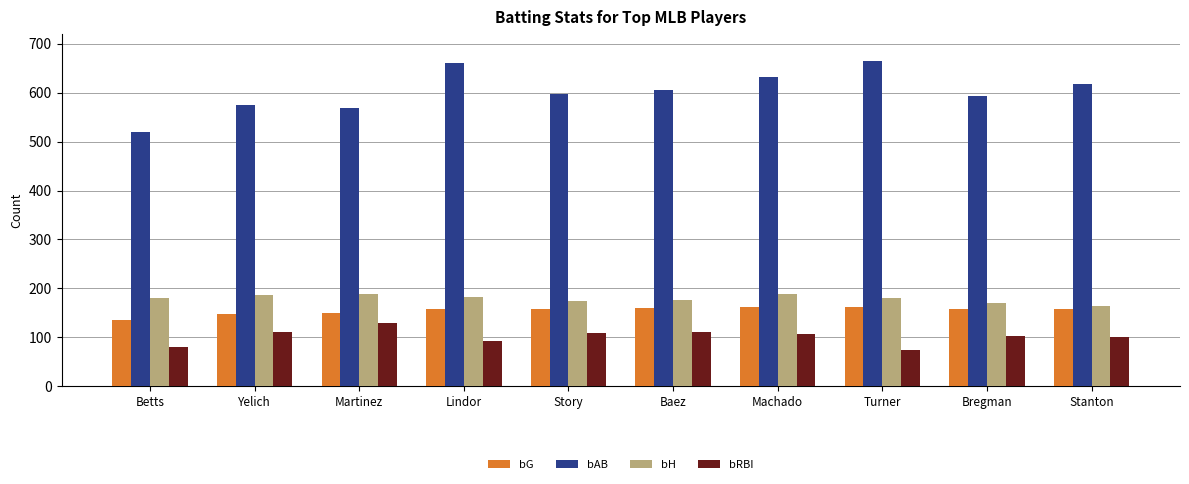

What is the difference between the highest and lowest values at Martinez?

439